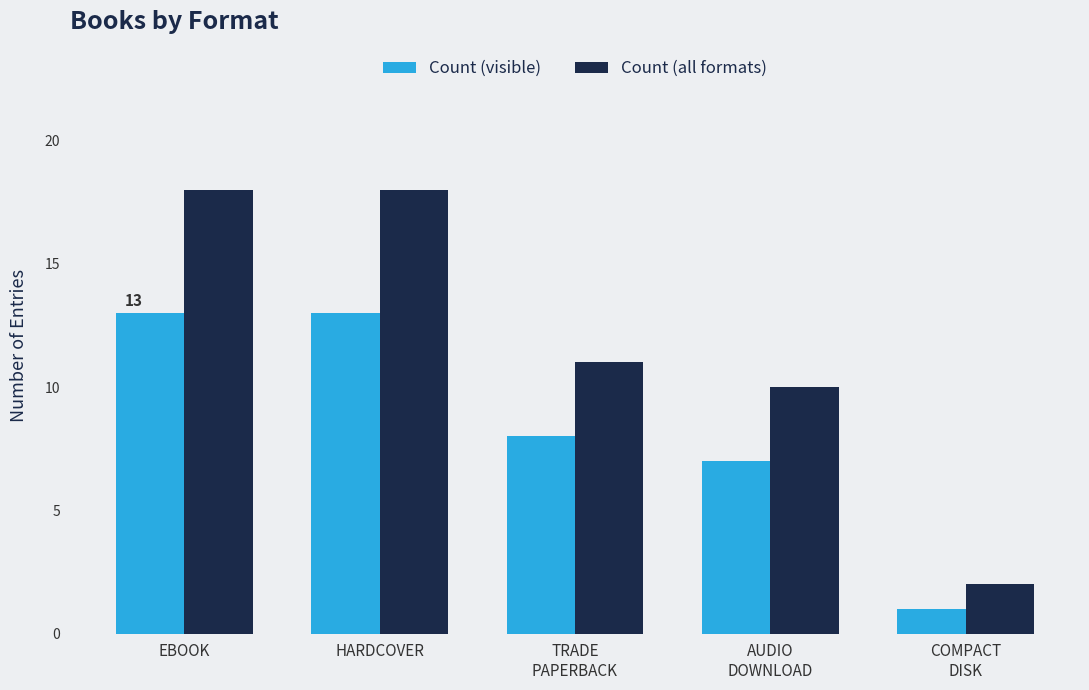

How many groups of bars are there?

5